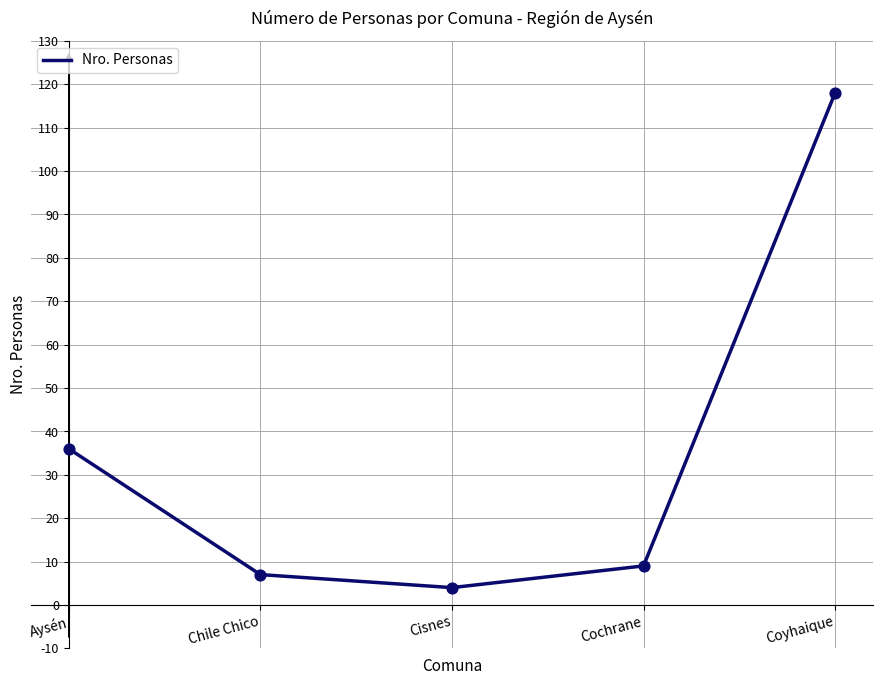

Which has a higher value, Coyhaique or Chile Chico?

Coyhaique